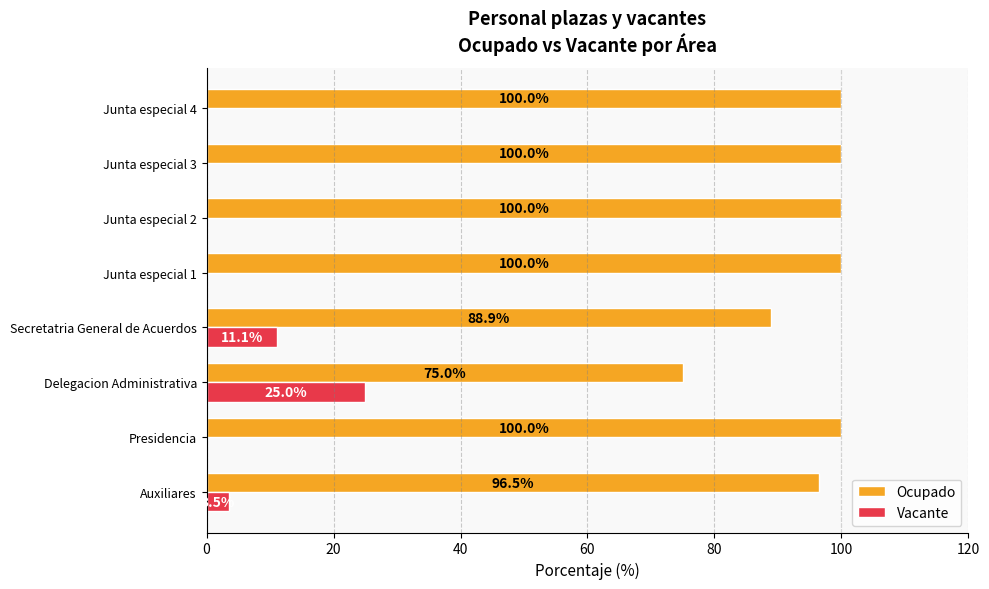

The Ocupado series shows 58.7 at Auxiliares. True or false?

False